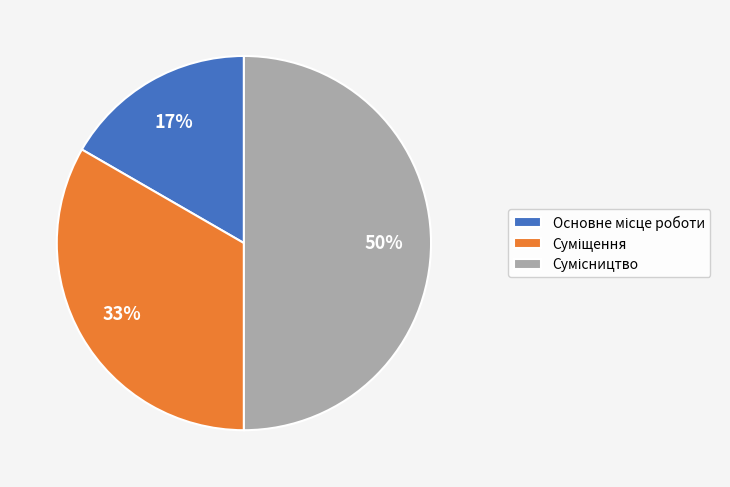

To the nearest percent, what is the difference between the largest and smallest slice percentages?

33%